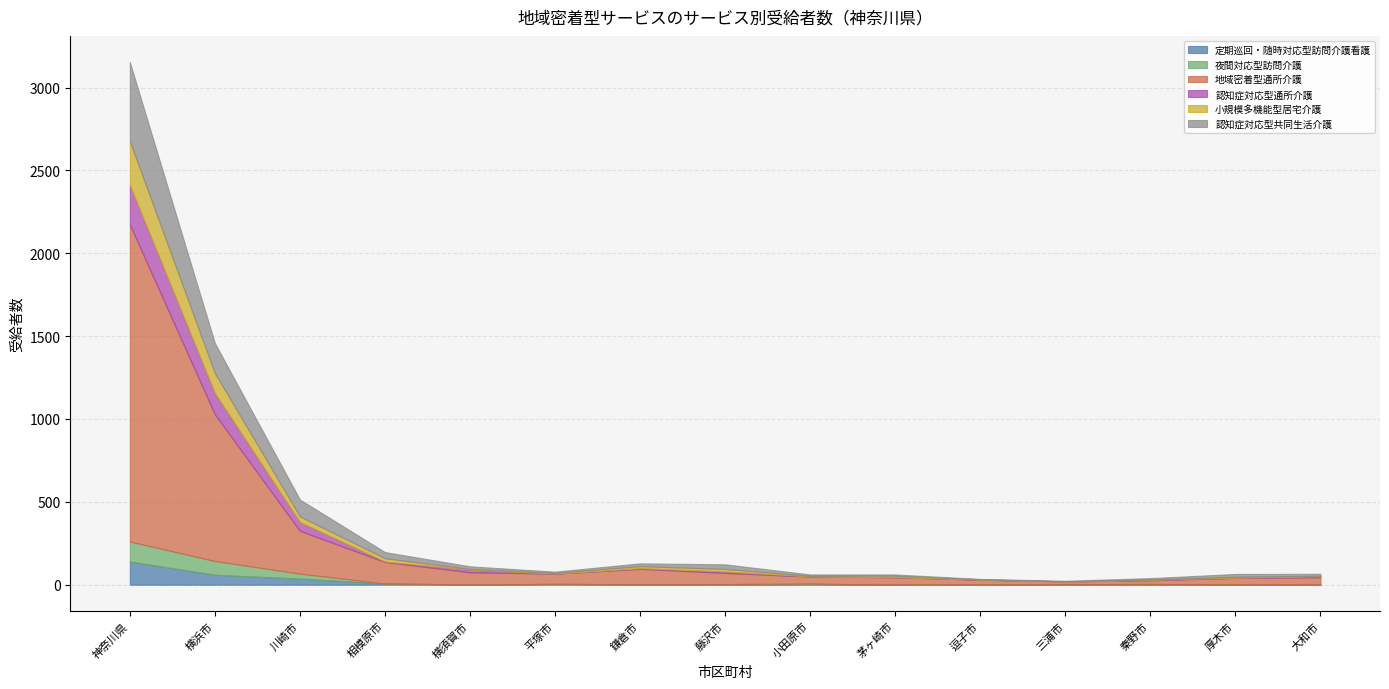

True or false: 定期巡回・随時対応型訪問介護看護 has more than 1 interior local peaks.

True